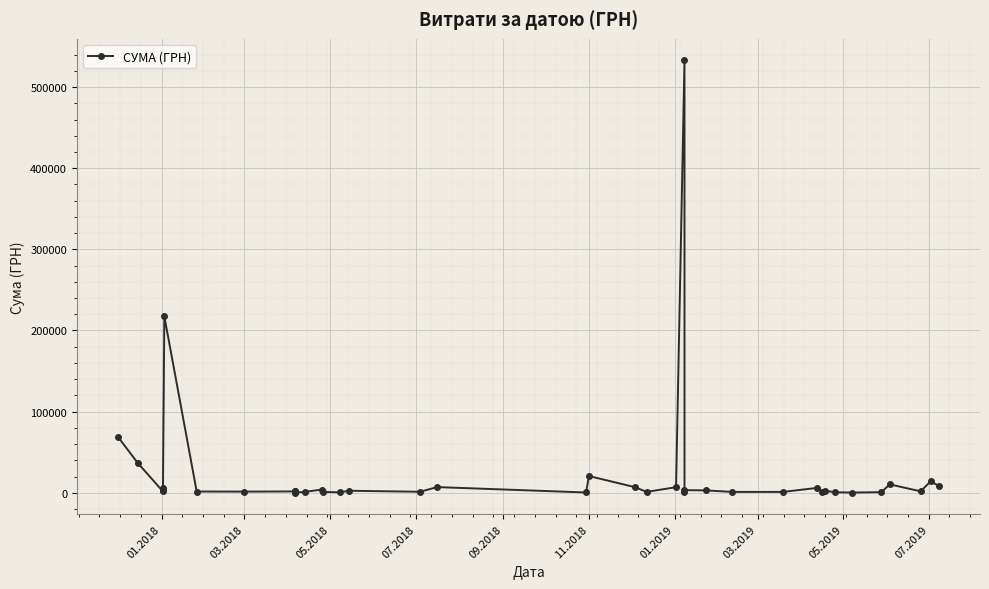

What is the difference between the maximum and second lowest values?

532545.6